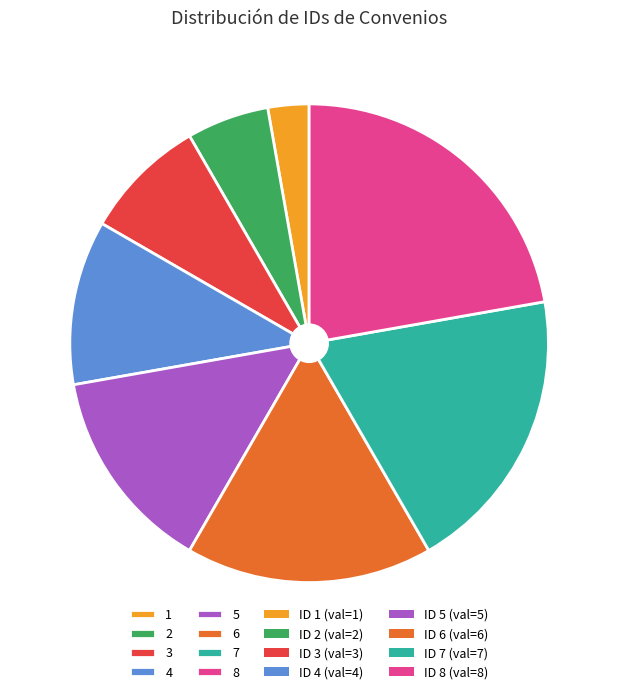

What is the ratio of the value at 2 to the value at 6?

0.3